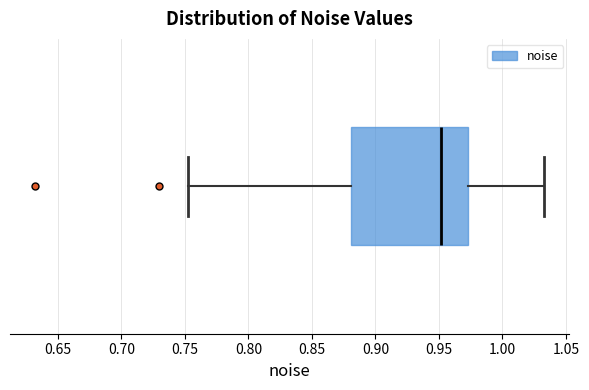

Transcribe this box plot: give where the median line is, the range the box spans, and where the two whiskers end, as read against the x-axis. The values are not printed on the chart, so give them approximately, as read against the axis.

median 0.950, box 0.880 to 0.975, whiskers 0.750 to 1.035